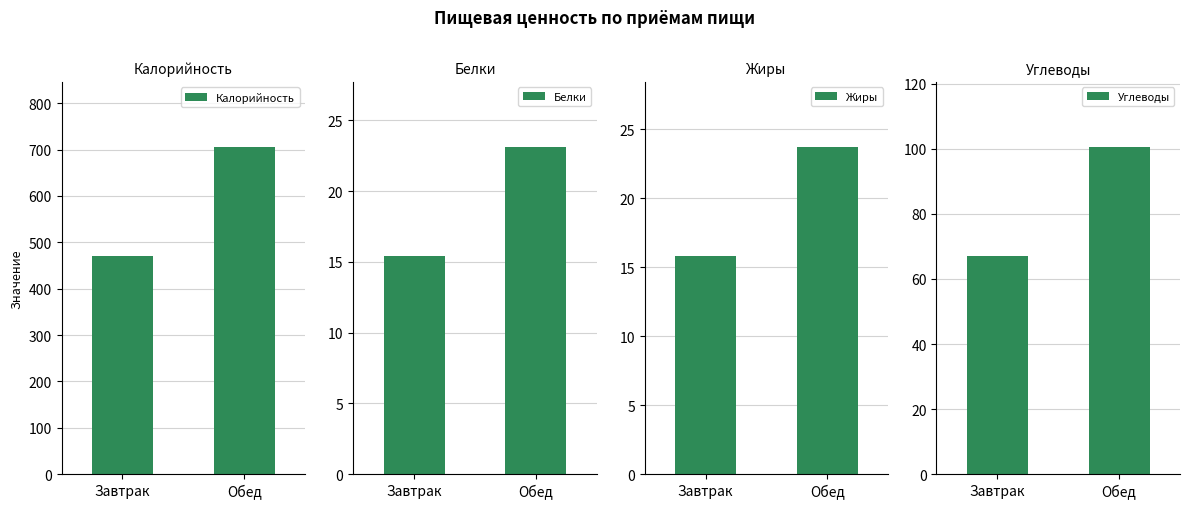

True or false: Калорийность has a value of 470.0 at Завтрак.

True